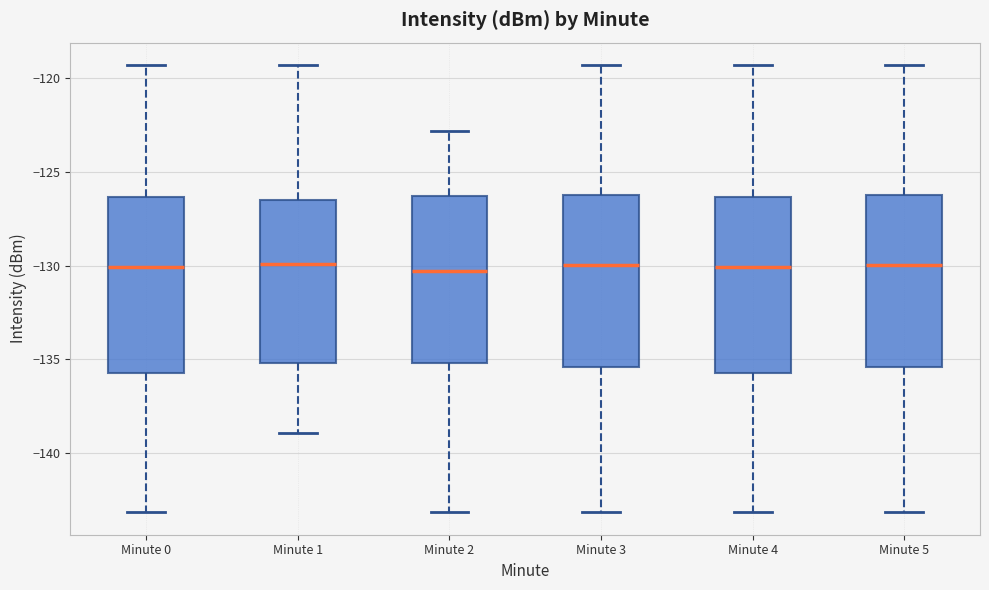

Reading left to right, read every box against the y-axis: the position of its median line, the range the box covers, and the ends of its whiskers. The values are not printed on the chart, so give them approximately, as read against the axis.

Minute 0: median -130.0, box -135.5 to -126.5, whiskers -143.0 to -119.5
Minute 1: median -130.0, box -135.0 to -126.5, whiskers -139.0 to -119.5
Minute 2: median -130.5, box -135.0 to -126.5, whiskers -143.0 to -123.0
Minute 3: median -130.0, box -135.5 to -126.0, whiskers -143.0 to -119.5
Minute 4: median -130.0, box -135.5 to -126.5, whiskers -143.0 to -119.5
Minute 5: median -130.0, box -135.5 to -126.0, whiskers -143.0 to -119.5